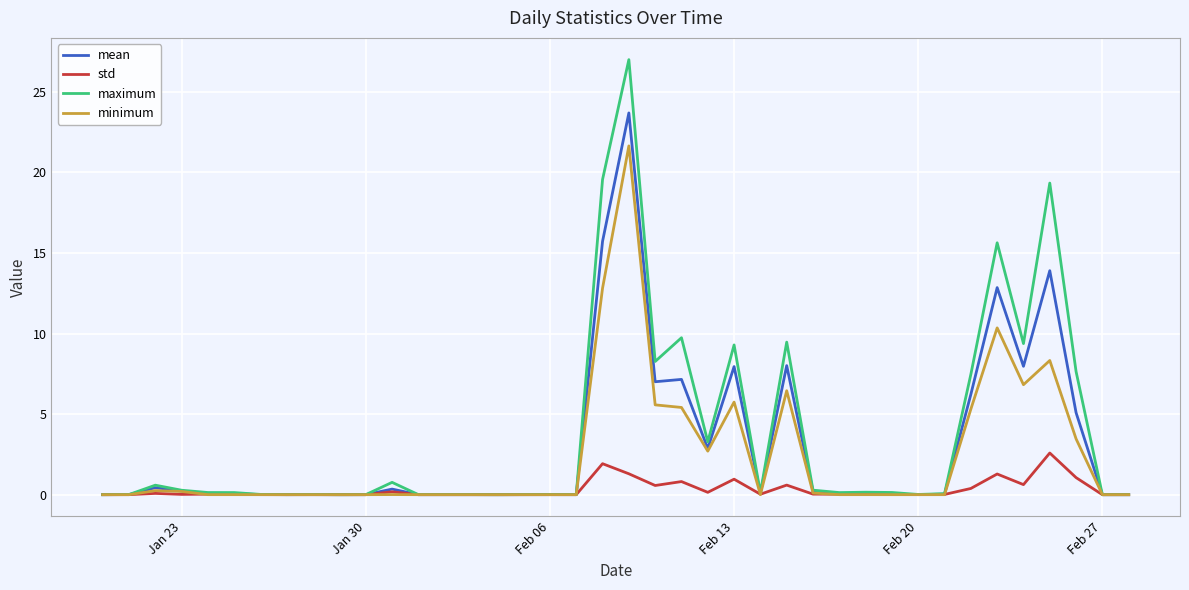

Rank the series by their maximum value, from highest to lowest.

maximum, mean, minimum, std